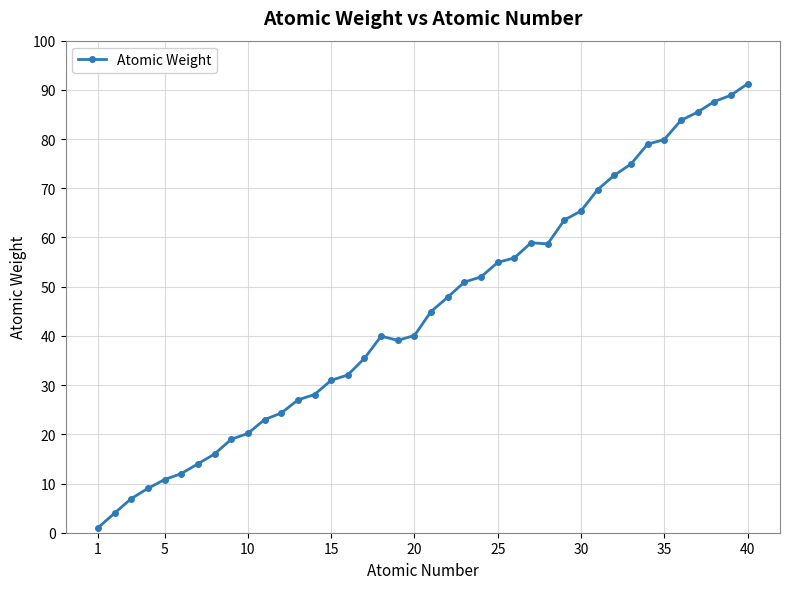

Does the chart display data point markers on the line(s)?

Yes